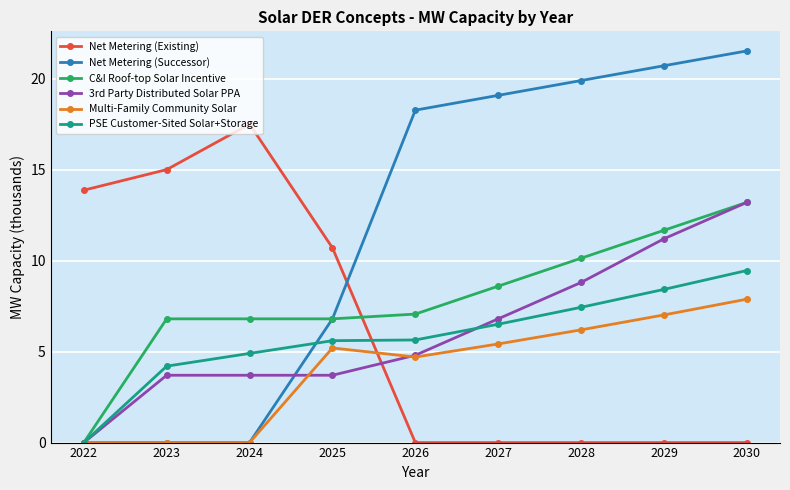

What is the sum of all Multi-Family Community Solar values?

36.4